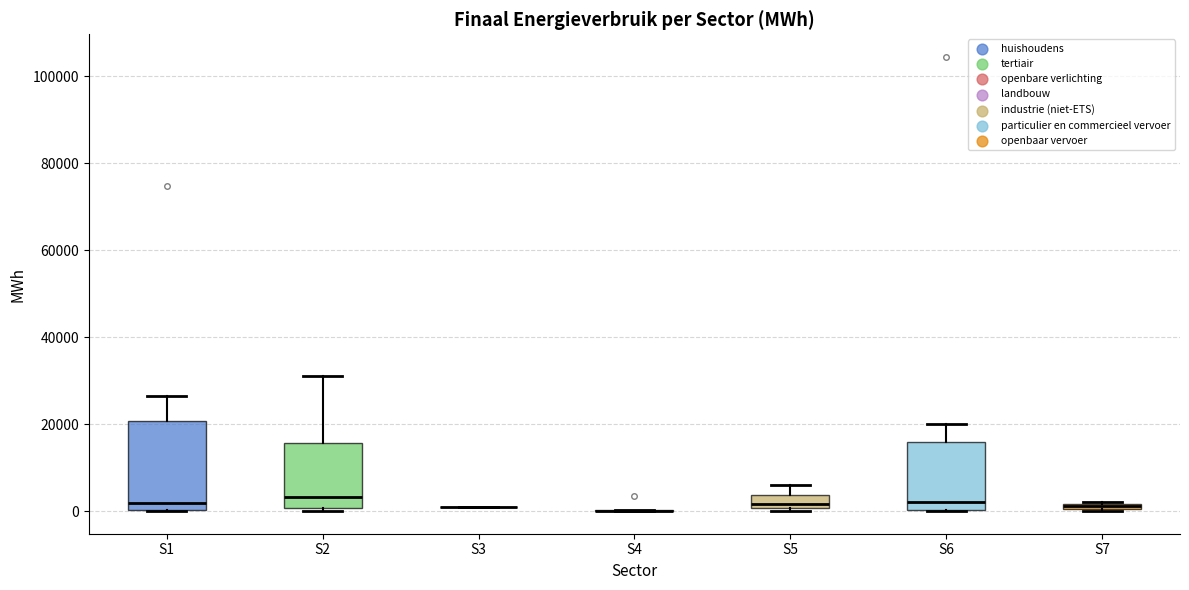

Where does the upper whisker of the box for S6 end on the y-axis? The values are not printed on the chart, so give them approximately, as read against the axis.

20000